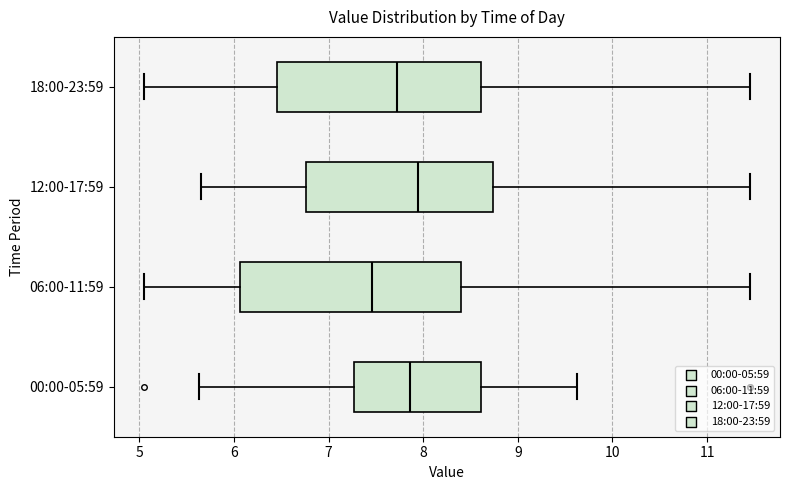

Where does the median line of the box for 00:00-05:59 sit on the x-axis? The values are not printed on the chart, so give them approximately, as read against the axis.

7.9